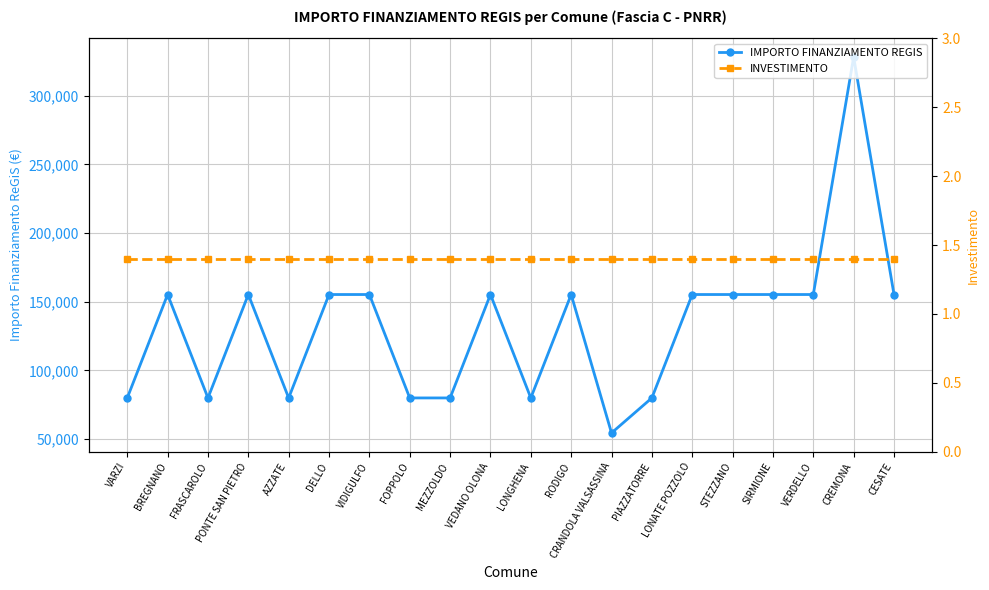

At which label is INVESTIMENTO closest to 1?

VARZI